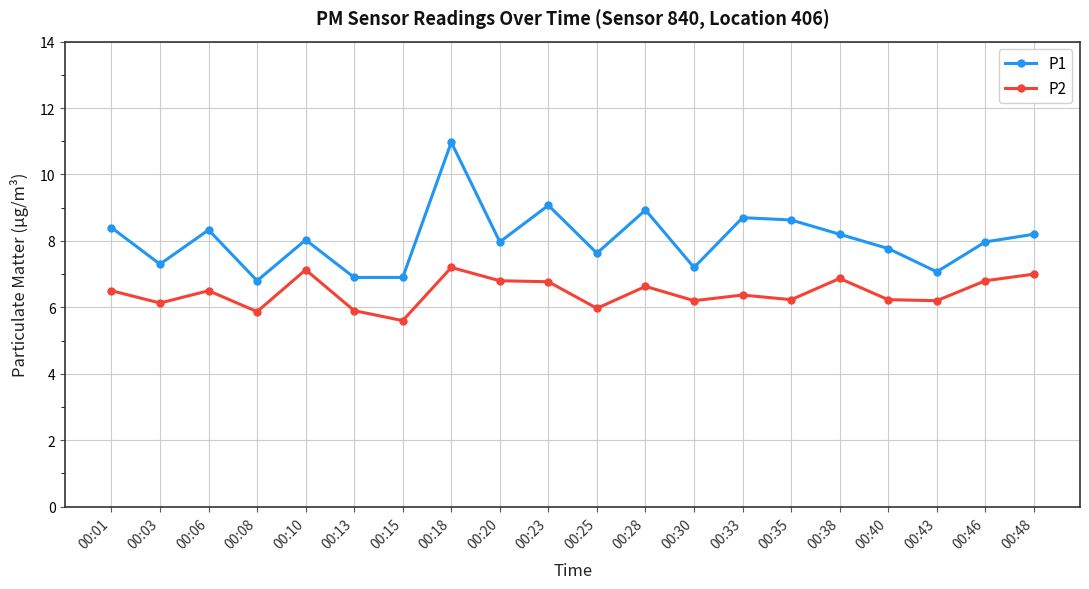

List the series in order of their overall mean, highest first.

P1, P2